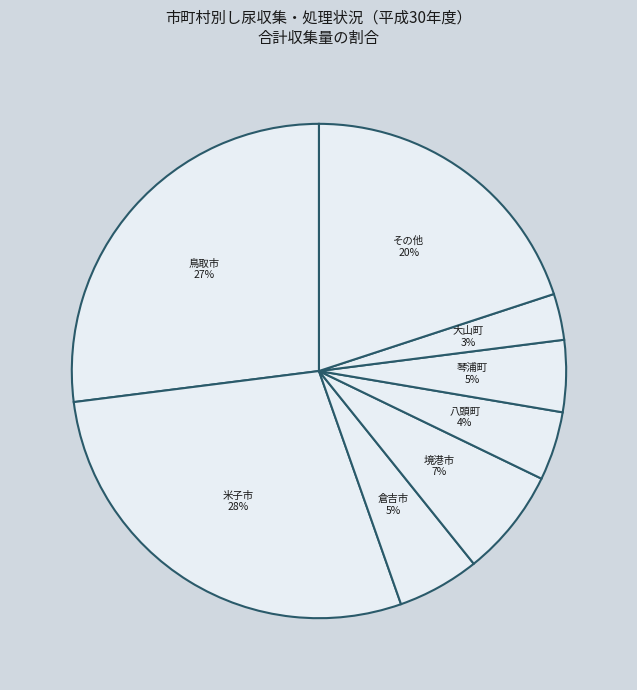

To the nearest percent, what is the difference between the largest and smallest slice percentages?

25%